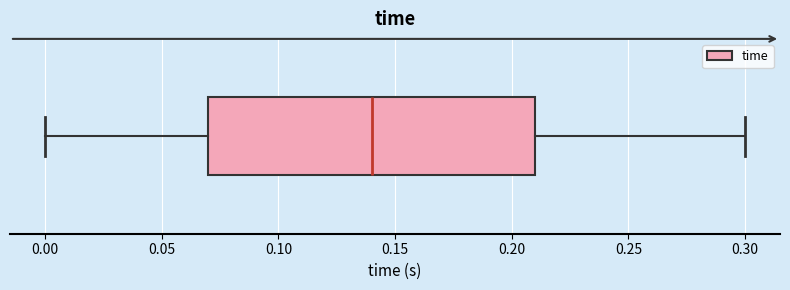

Read this box plot against the x-axis: the position of the median line, the range covered by the box, and the ends of both whiskers. The values are not printed on the chart, so give them approximately, as read against the axis.

median 0.14, box 0.07 to 0.21, whiskers 0.00 to 0.30